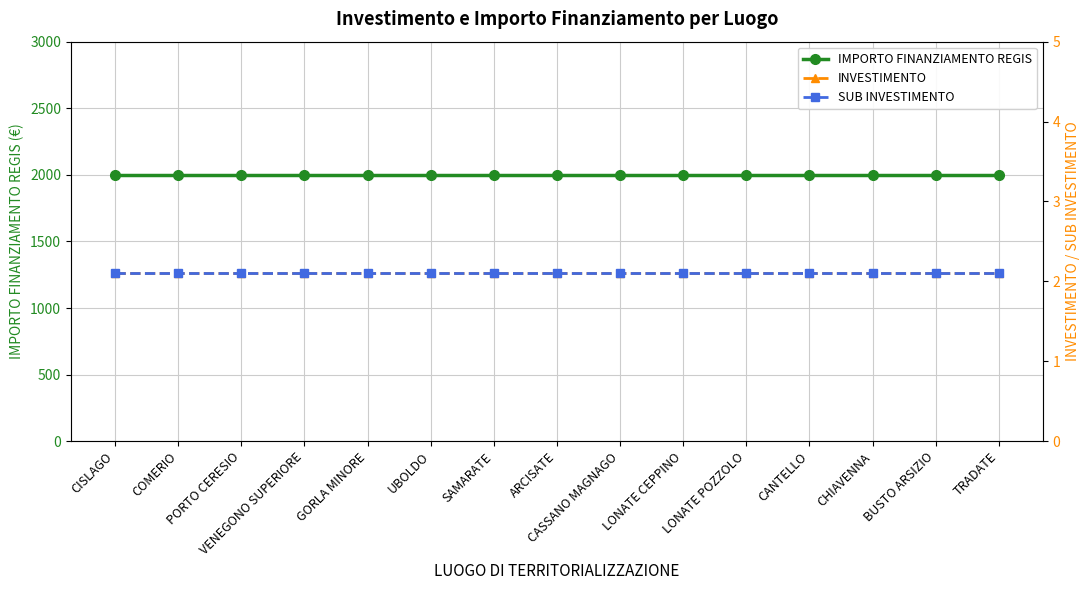

What is the minimum value shown in the chart?

2.1